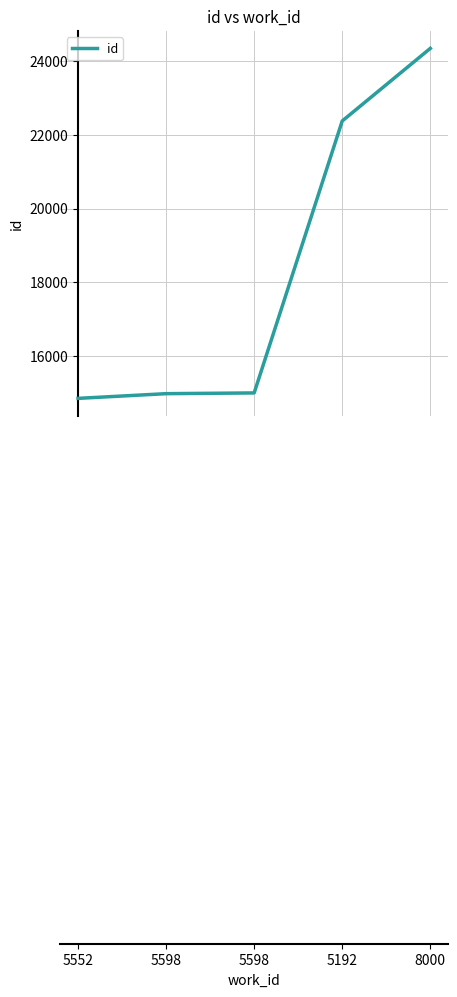

What is the label of the 5th point from the right?

5552